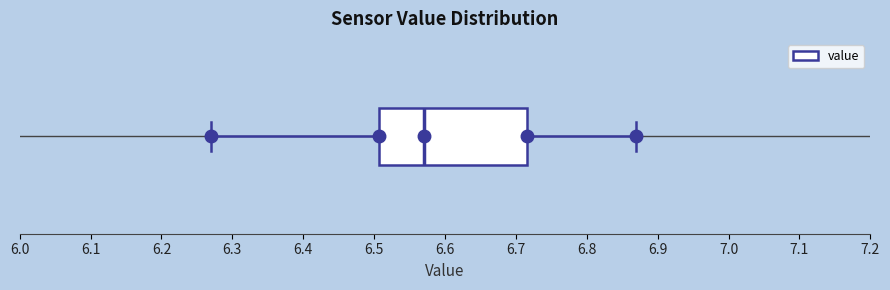

Read this box plot against the x-axis: the position of the median line, the range covered by the box, and the ends of both whiskers. The values are not printed on the chart, so give them approximately, as read against the axis.

median 6.57, box 6.51 to 6.72, whiskers 6.27 to 6.87